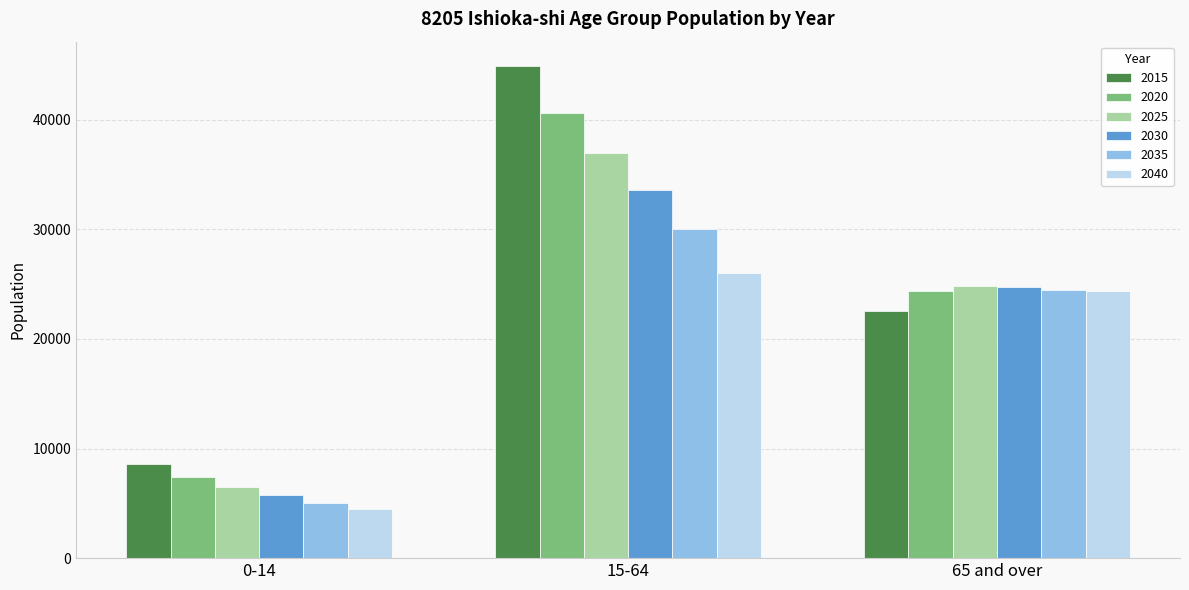

Which label corresponds to the largest value in the chart?

15-64